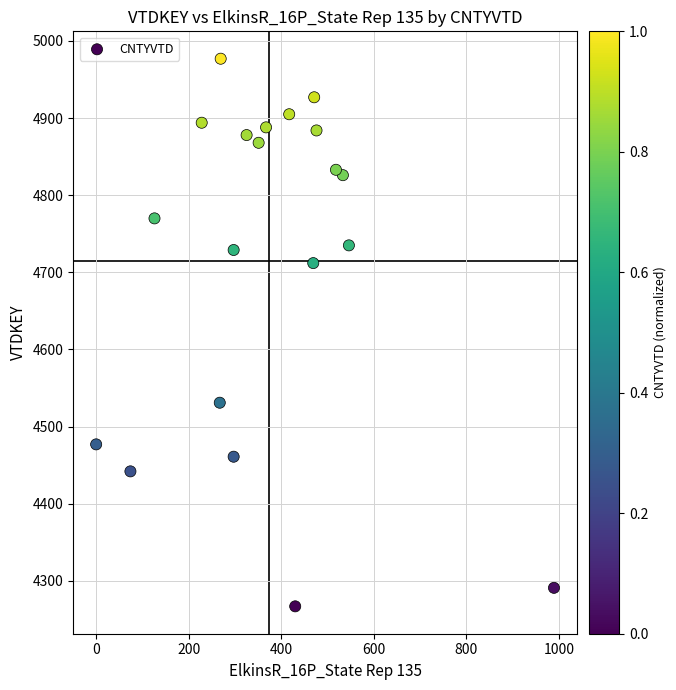

What is the range of X values (max minus min)?

989